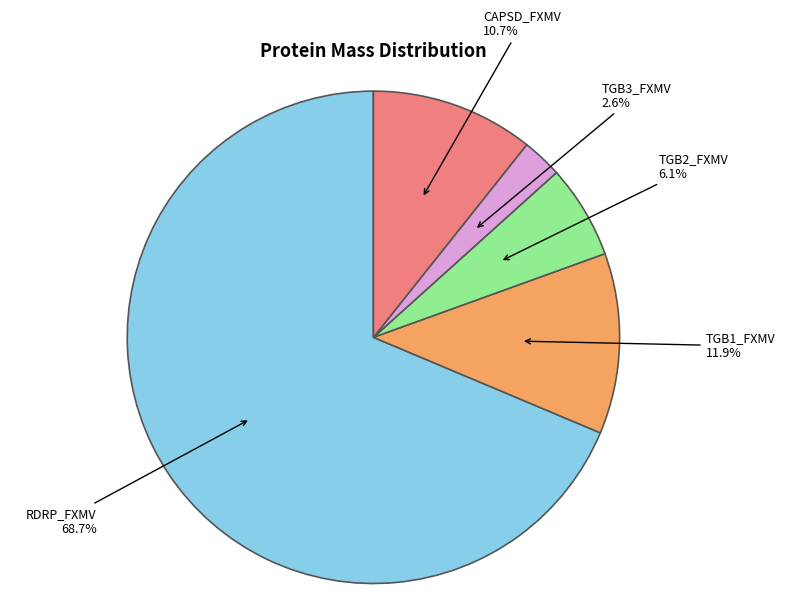

To the nearest percent, what is the difference between the largest and smallest slice percentages?

66%